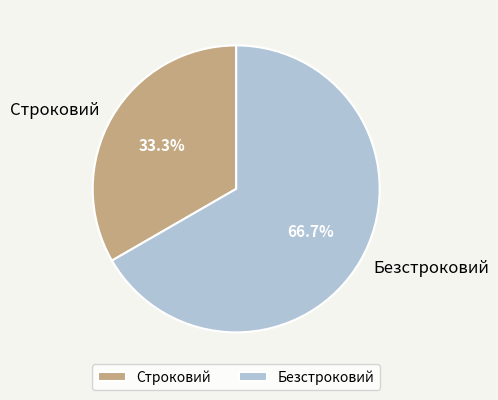

Between Безстроковий and Строковий, which is larger?

Безстроковий